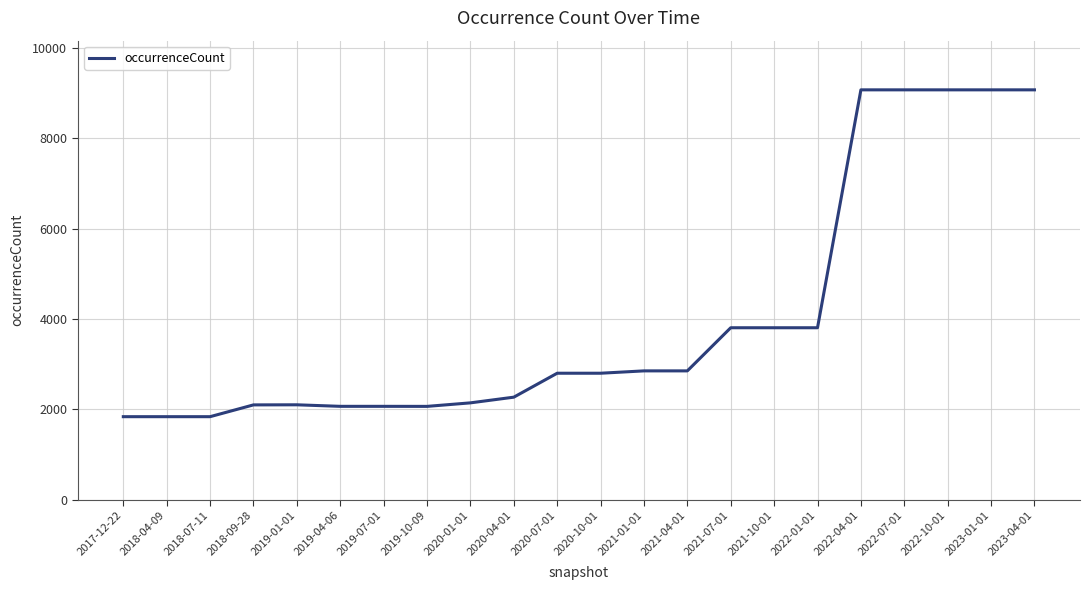

What is the difference between the maximum and minimum values?

7236